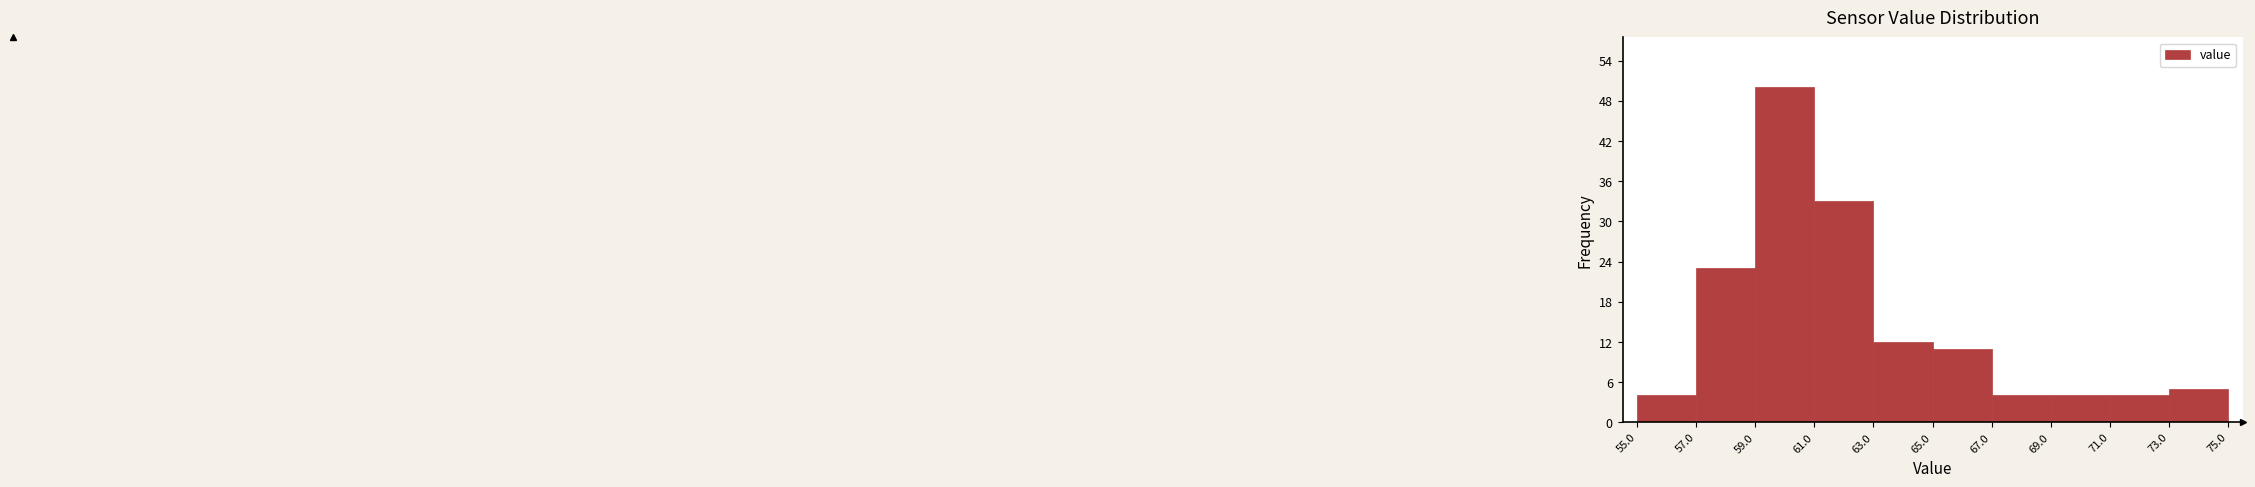

What is the height of the bar covering 73.0 to 75.0 on the x-axis? The values are not printed on the chart, so give them approximately, as read against the axis.

5